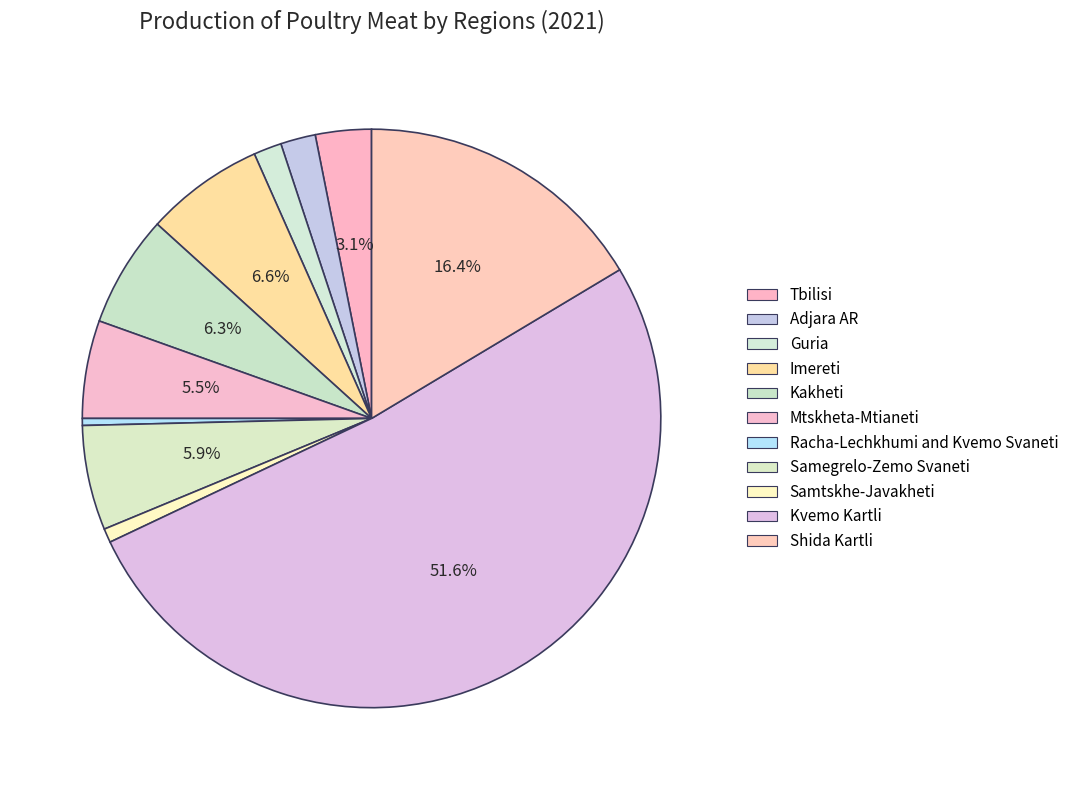

To the nearest percent, what is the average slice percentage?

9%